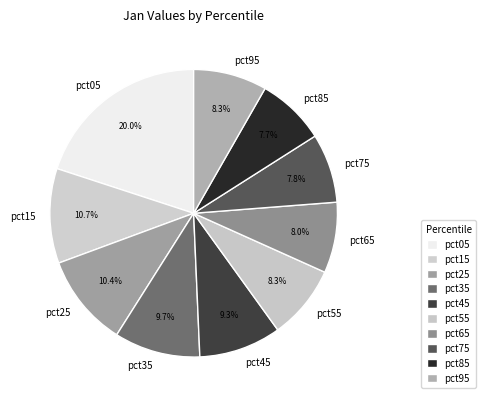

Which has a higher value, pct05 or pct75?

pct05